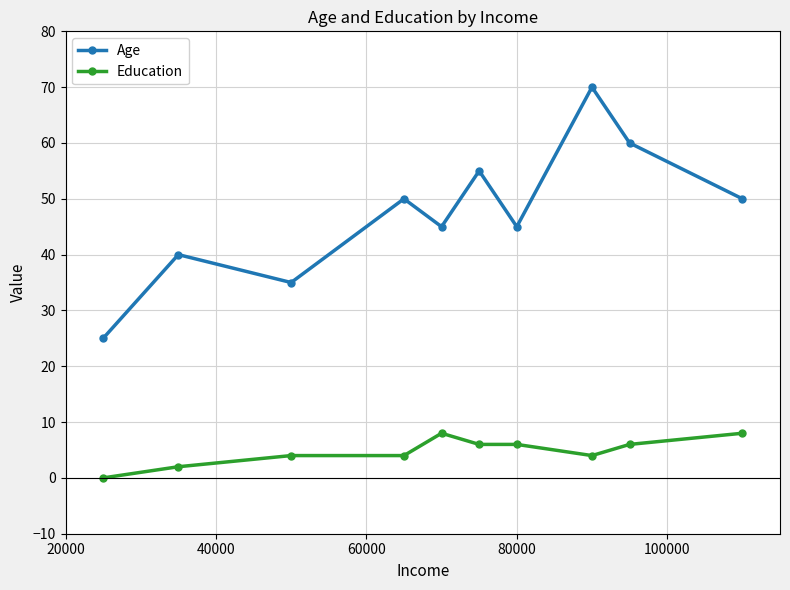

What is the average value of the Education series?

5